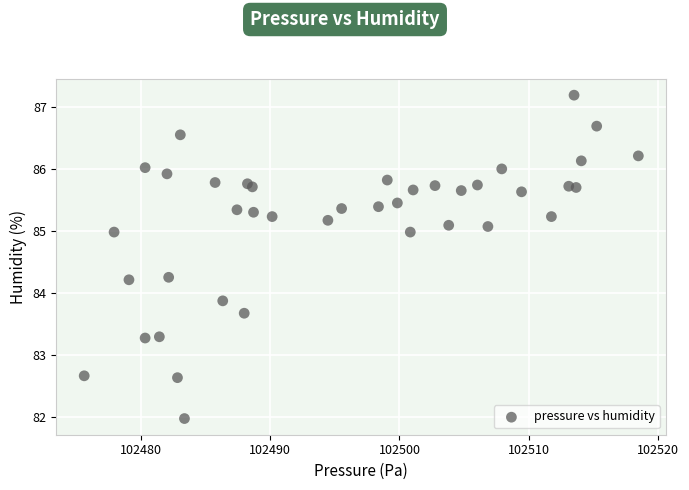

What Y value in the scatter plot is closest to 84?

83.9